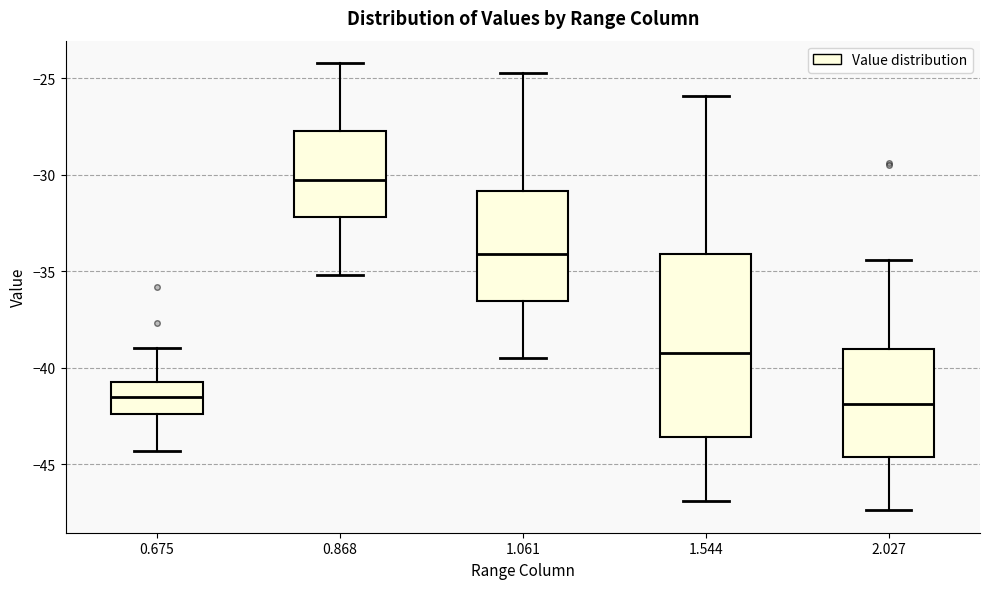

Reading left to right, read every box against the y-axis: the position of its median line, the range the box covers, and the ends of its whiskers. The values are not printed on the chart, so give them approximately, as read against the axis.

0.675: median -41.5, box -42.5 to -40.5, whiskers -44.5 to -39.0
0.868: median -30.0, box -32.0 to -27.5, whiskers -35.0 to -24.0
1.061: median -34.0, box -36.5 to -31.0, whiskers -39.5 to -24.5
1.544: median -39.0, box -43.5 to -34.0, whiskers -47.0 to -26.0
2.027: median -42.0, box -44.5 to -39.0, whiskers -47.5 to -34.5